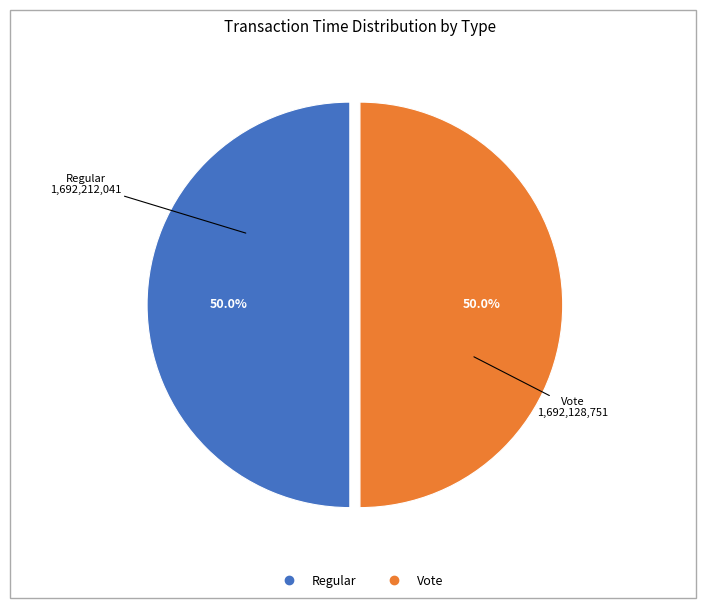

Is it true that Vote is 50% of the pie?

True